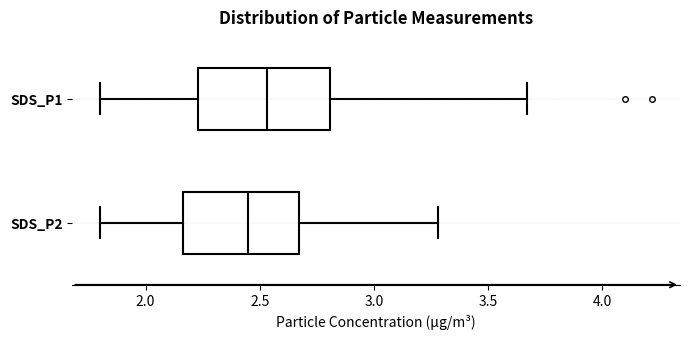

Reading bottom to top, read every box against the x-axis: the position of its median line, the range the box covers, and the ends of its whiskers. The values are not printed on the chart, so give them approximately, as read against the axis.

SDS_P2: median 2.45, box 2.15 to 2.65, whiskers 1.80 to 3.30
SDS_P1: median 2.55, box 2.25 to 2.80, whiskers 1.80 to 3.65